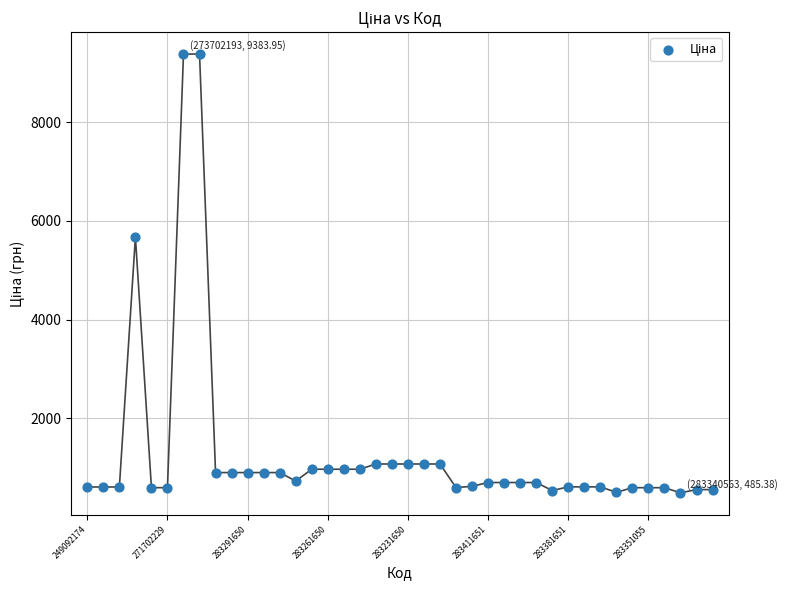

What Y value in the scatter plot is closest to 4934?

5673.8